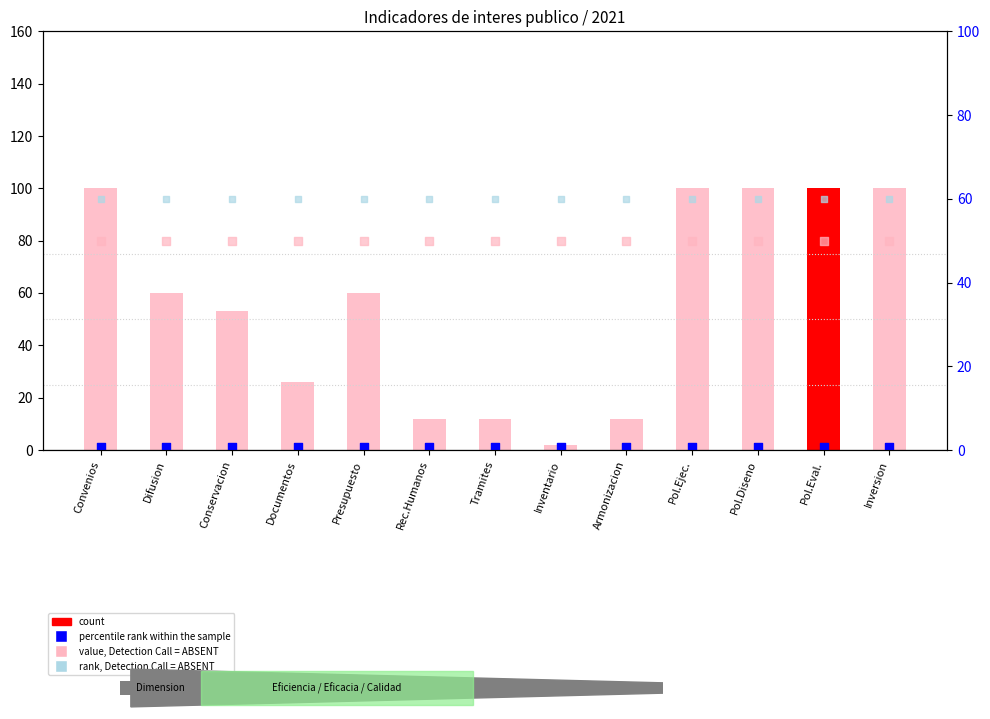

At which category is the sum across all series the highest?

Convenios